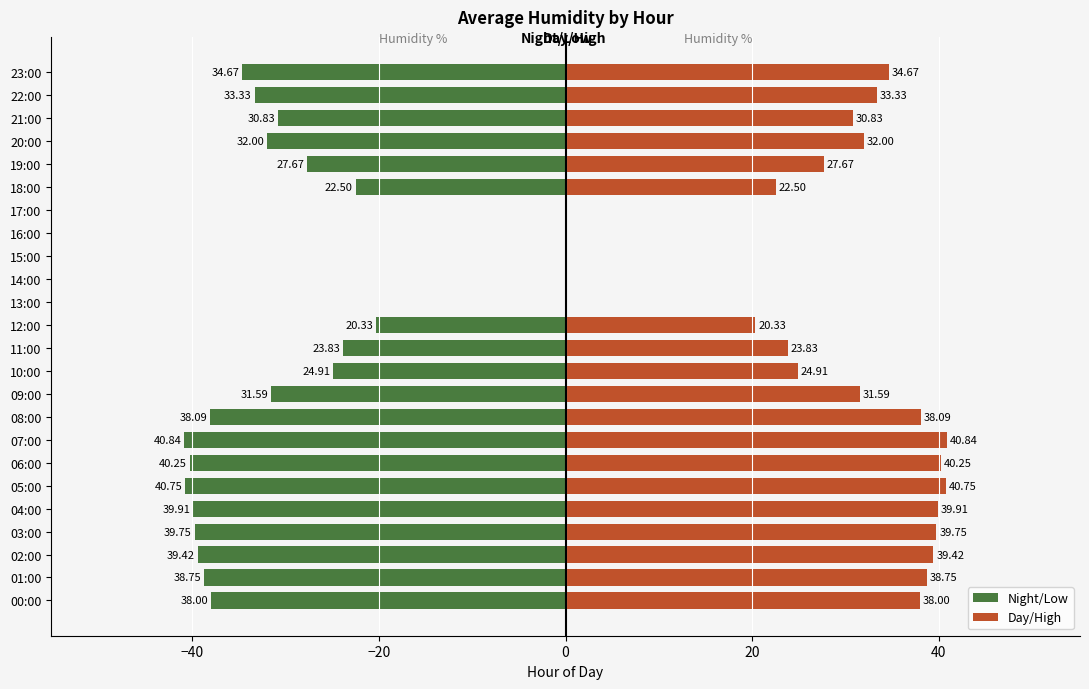

Reading left to right, what are all the values shown in this chart?

Night/Low: -38.0	-38.8	-39.4	-39.8	-39.9	-40.8	-40.2	-40.8	-38.1	-31.6	-24.9	-23.8	-20.3	0.0	0.0	0.0	0.0	0.0	-22.5	-27.7	-32.0	-30.8	-33.3	-34.7
Day/High: 38.0	38.8	39.4	39.8	39.9	40.8	40.2	40.8	38.1	31.6	24.9	23.8	20.3	0.0	0.0	0.0	0.0	0.0	22.5	27.7	32.0	30.8	33.3	34.7